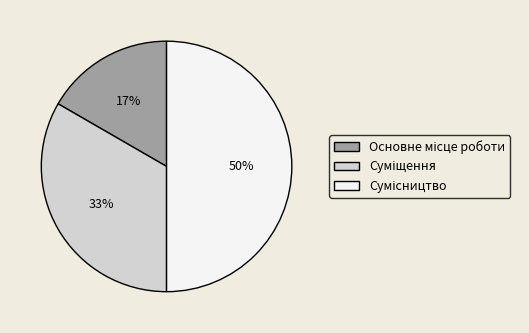

To the nearest percent, what is the average slice percentage?

33%